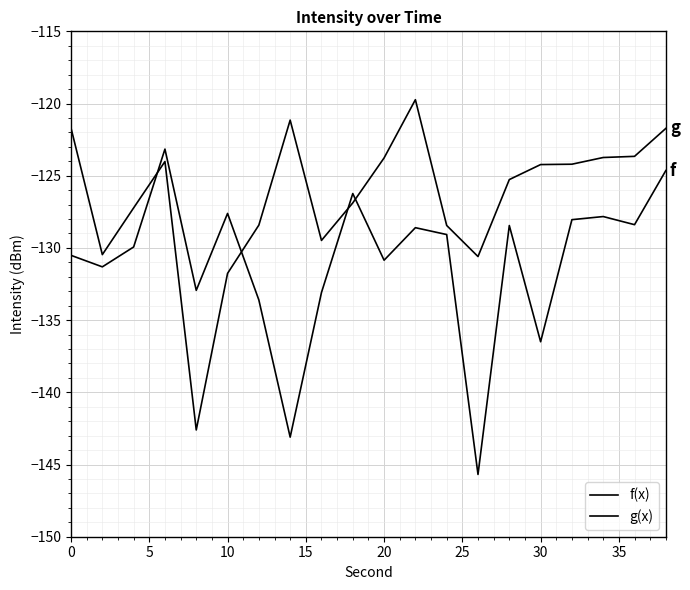

What is the difference between the maximum and minimum values in the f(x) series?

22.5